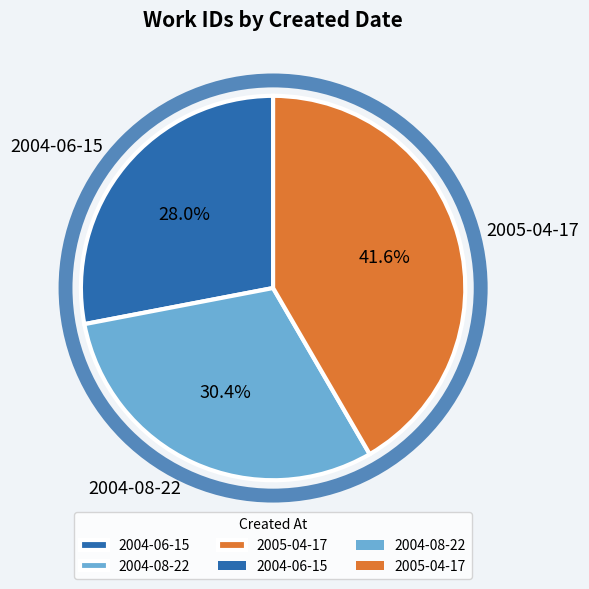

What is the ratio of the value at 2005-04-17 to the value at 2004-08-22?

1.4